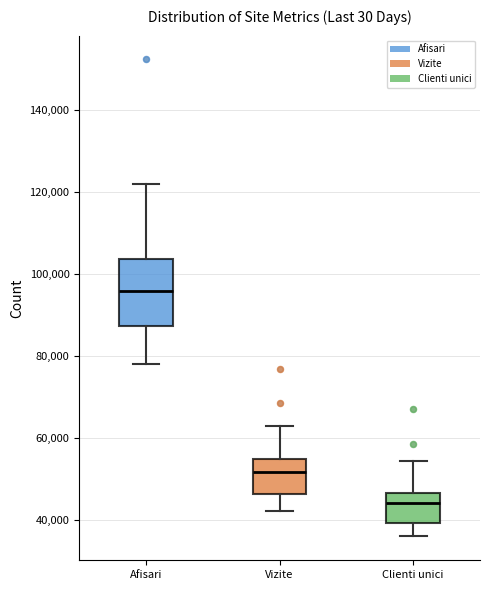

Reading left to right, read every box against the y-axis: the position of its median line, the range the box covers, and the ends of its whiskers. The values are not printed on the chart, so give them approximately, as read against the axis.

Afisari: median 96000, box 88000 to 104000, whiskers 78000 to 122000
Vizite: median 52000, box 46000 to 54000, whiskers 42000 to 64000
Clienti unici: median 44000, box 40000 to 46000, whiskers 36000 to 54000